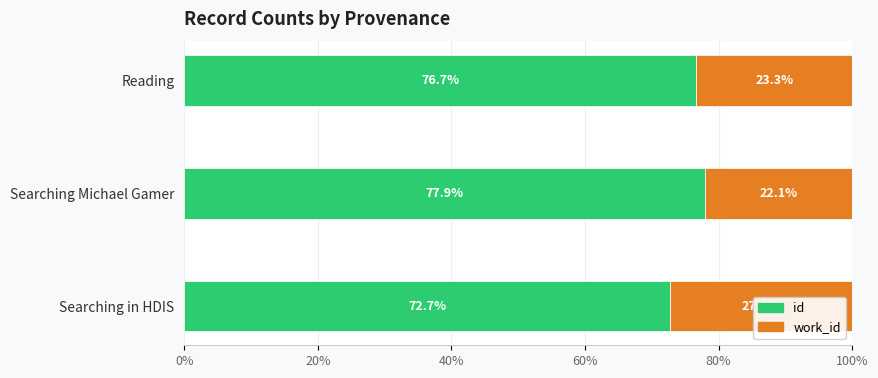

At which label does id reach its peak?

Searching Michael Gamer